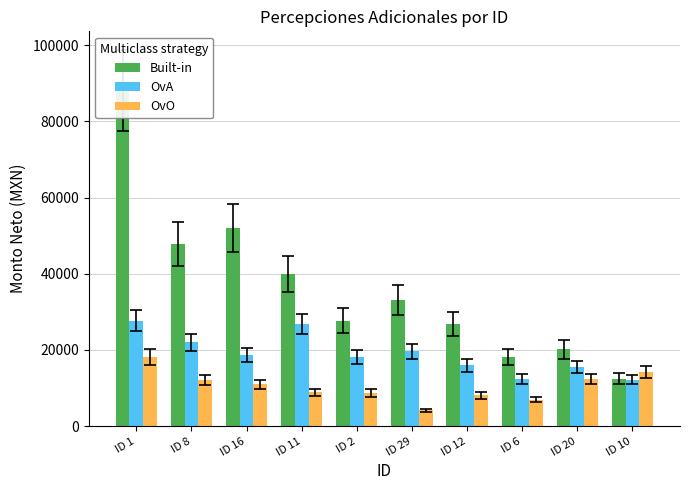

Reading right to left, list all the values displayed in this chart.

Built-in: 12487.2	20162.8	18142.4	26787.9	33109.5	27665.0	39862.8	51950.2	47881.3	88118.3
OvA: 12208.7	15510.2	12410.9	15917.2	19610.8	18120.8	26787.9	18734.6	21985.3	27665.0
OvO: 14118.0	12353.5	6977.6	8100.8	4165.5	8714.6	8894.4	11016.4	12086.6	18142.4